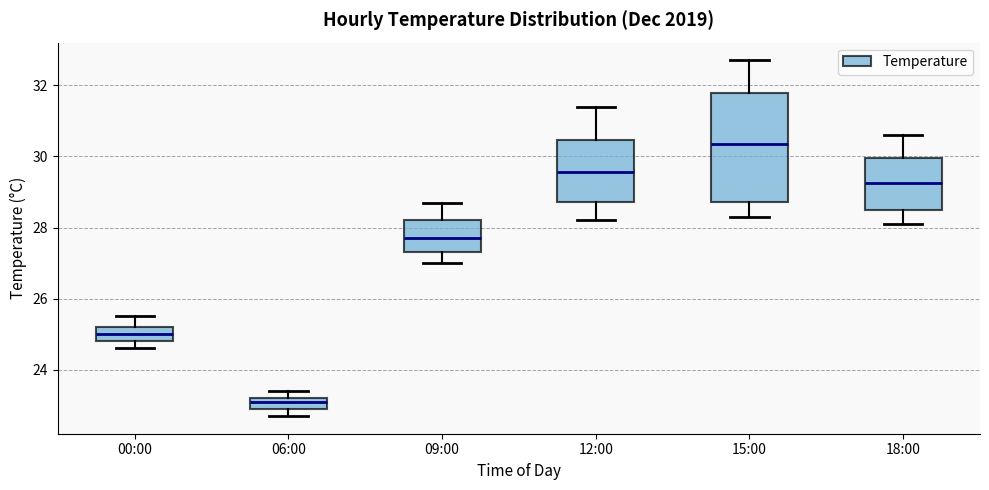

Comparing the boxes themselves (not the whiskers), which one is the tallest?

15:00